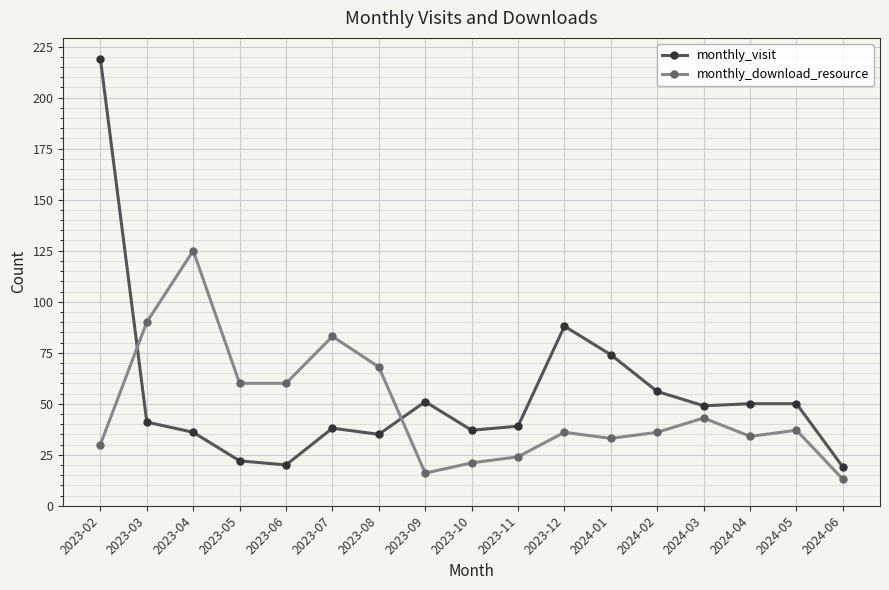

Reading left to right, what are all the values shown in this chart?

monthly_visit: 2023-02=219	2023-03=41	2023-04=36	2023-05=22	2023-06=20	2023-07=38	2023-08=35	2023-09=51	2023-10=37	2023-11=39	2023-12=88	2024-01=74	2024-02=56	2024-03=49	2024-04=50	2024-05=50	2024-06=19
monthly_download_resource: 2023-02=30	2023-03=90	2023-04=125	2023-05=60	2023-06=60	2023-07=83	2023-08=68	2023-09=16	2023-10=21	2023-11=24	2023-12=36	2024-01=33	2024-02=36	2024-03=43	2024-04=34	2024-05=37	2024-06=13